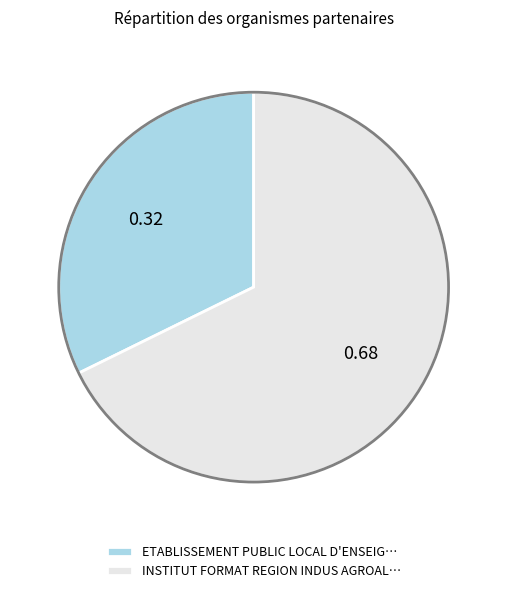

Do INSTITUT FORMAT REGION INDUS AGROAL… and ETABLISSEMENT PUBLIC LOCAL D'ENSEIG… together represent more than half of the pie?

Yes